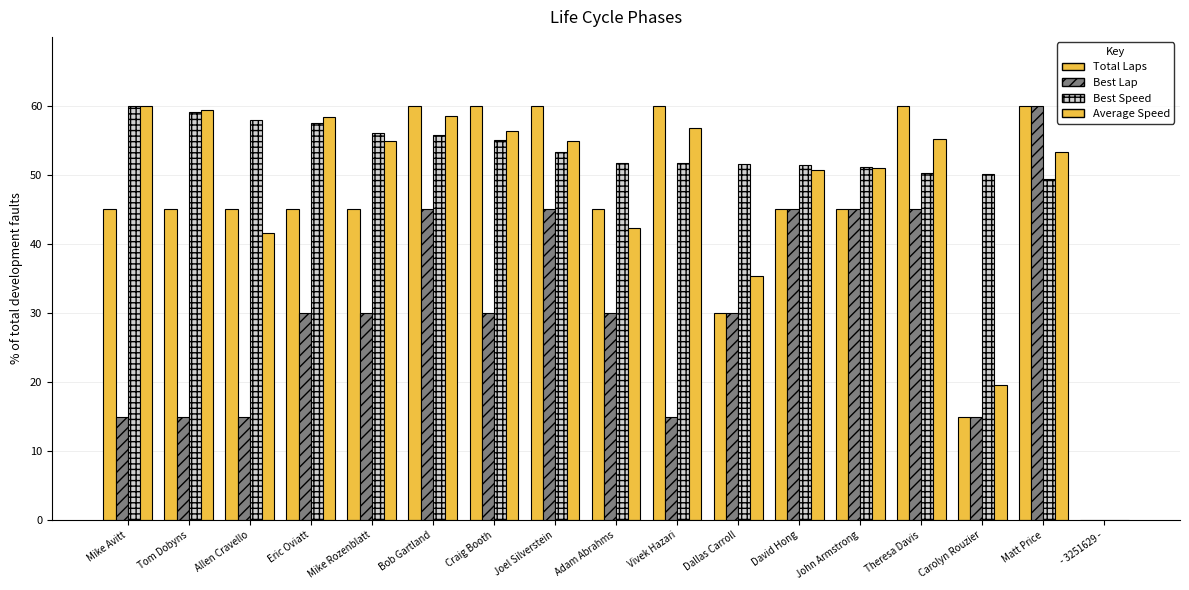

How many positive values does the Best Speed series have?

16